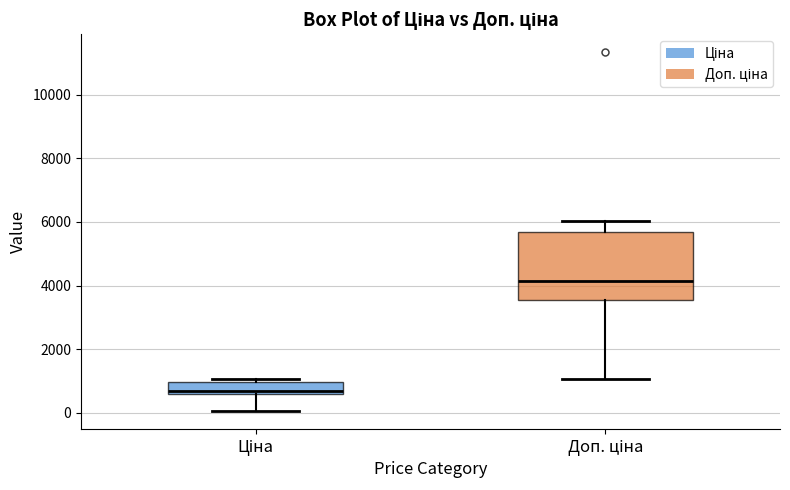

Reading left to right, transcribe this box plot: for each box, give where its median line is, the range the box spans, and where its two whiskers end, as read against the y-axis. The values are not printed on the chart, so give them approximately, as read against the axis.

Ціна: median 600 (just above the box's lower edge), box 600 to 1000, whiskers 0 to 1000 (just above the box's upper edge)
Доп. ціна: median 4200, box 3600 to 5600, whiskers 1000 to 6000